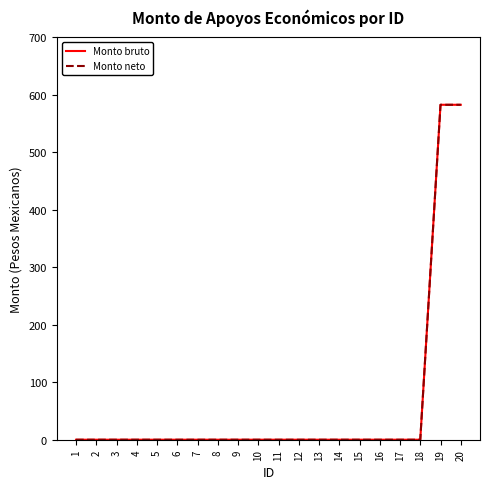

Does the chart display data point markers on the line(s)?

No